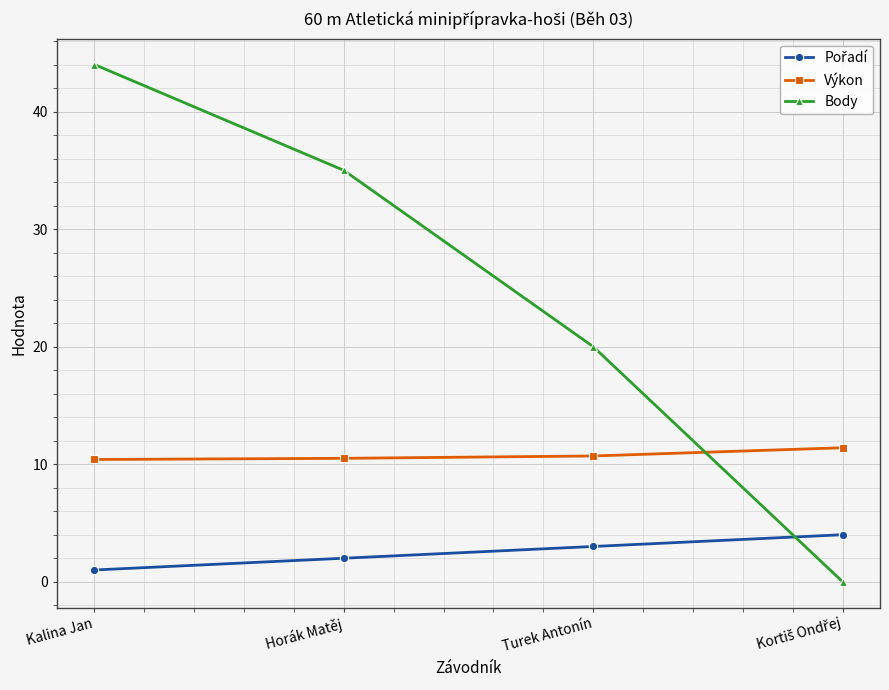

The Body series shows 20.0 at Turek Antonín. True or false?

True